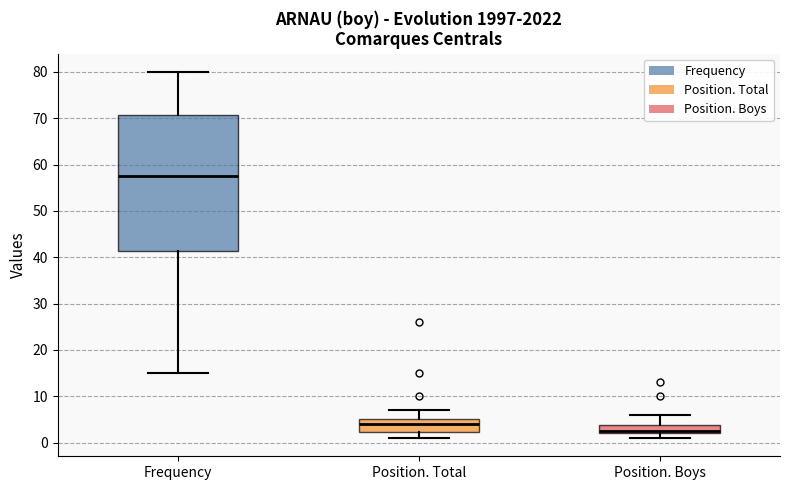

Reading left to right, read every box against the y-axis: the position of its median line, the range the box covers, and the ends of its whiskers. The values are not printed on the chart, so give them approximately, as read against the axis.

Frequency: median 58, box 41 to 71, whiskers 15 to 80
Position. Total: median 4, box 2 to 5, whiskers 1 to 7
Position. Boys: median 3, box 2 to 4, whiskers 1 to 6